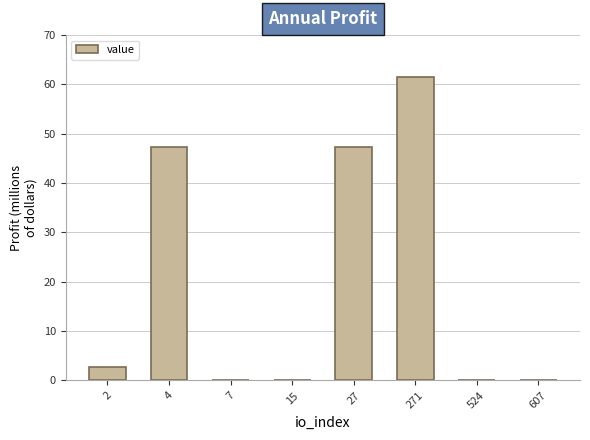

The chart shows a value of 0.0 at 15. True or false?

True